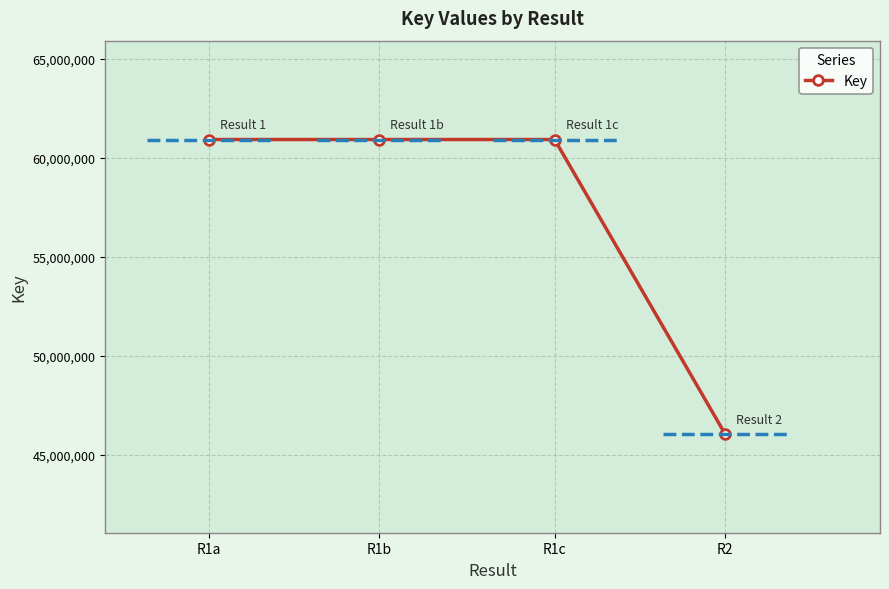

List the labels in order of value, largest first.

R1a, R1b, R1c, R2